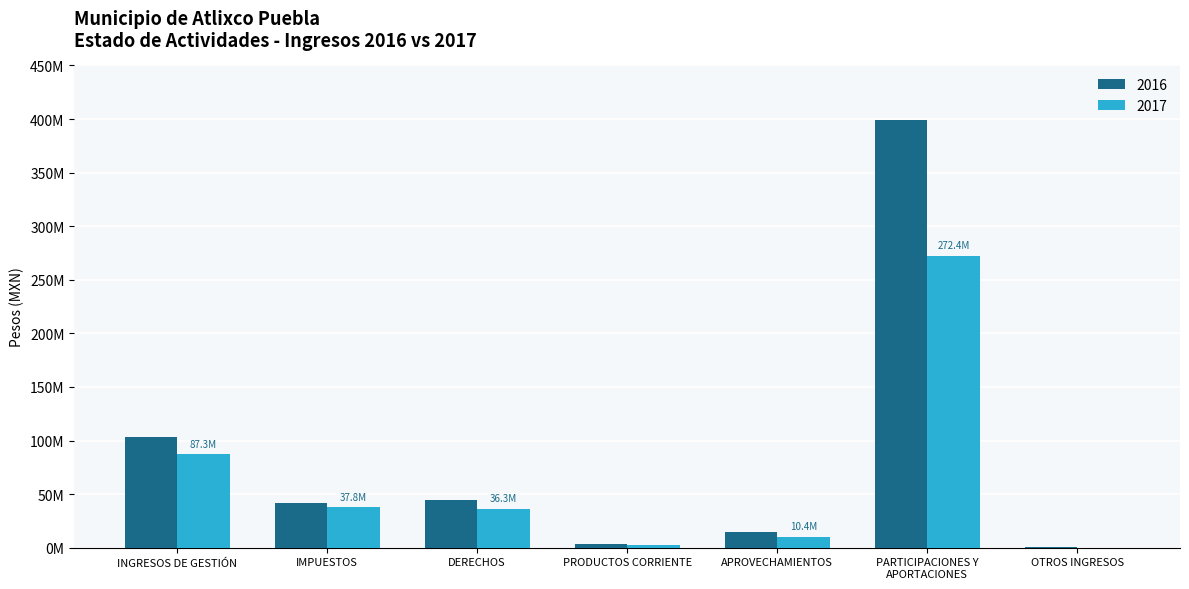

The value of 2016 at PARTICIPACIONES Y
APORTACIONES is 399271576.3. True or false?

True